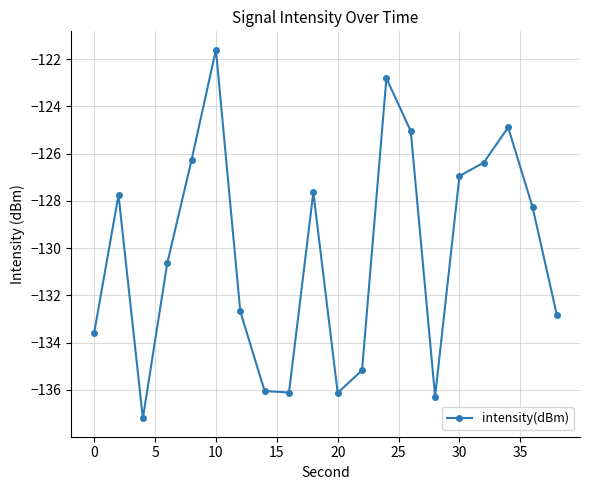

What is the value of the 7th point from the left?

-132.7